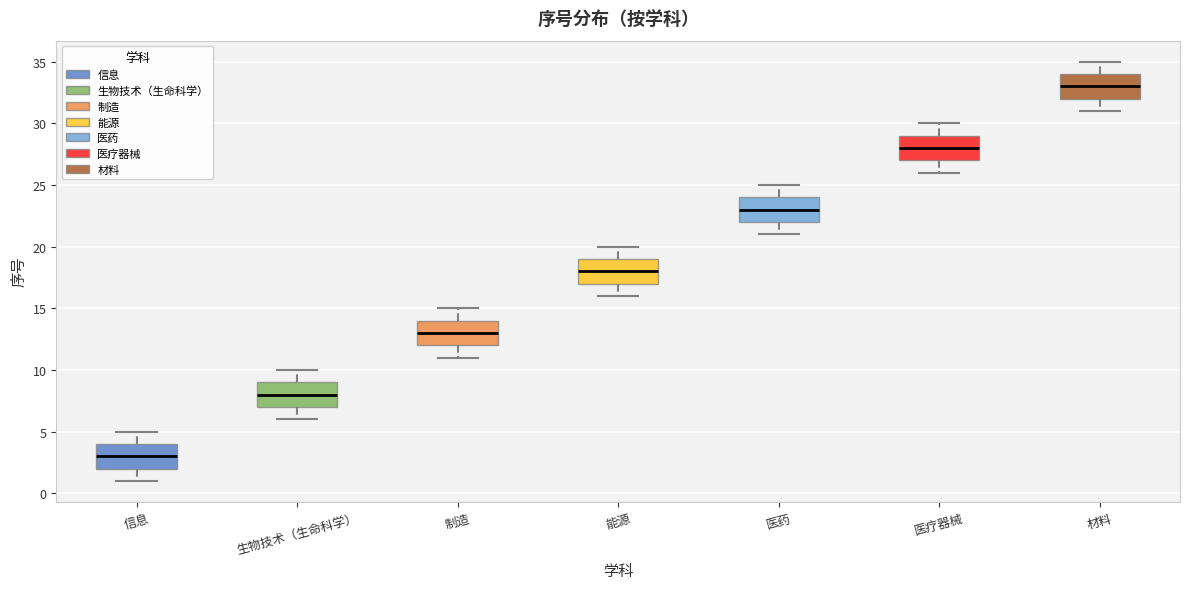

Reading left to right, transcribe this box plot: for each box, give where its median line is, the range the box spans, and where its two whiskers end, as read against the y-axis. The values are not printed on the chart, so give them approximately, as read against the axis.

信息: median 3, box 2 to 4, whiskers 1 to 5
生物技术（生命科学）: median 8, box 7 to 9, whiskers 6 to 10
制造: median 13, box 12 to 14, whiskers 11 to 15
能源: median 18, box 17 to 19, whiskers 16 to 20
医药: median 23, box 22 to 24, whiskers 21 to 25
医疗器械: median 28, box 27 to 29, whiskers 26 to 30
材料: median 33, box 32 to 34, whiskers 31 to 35